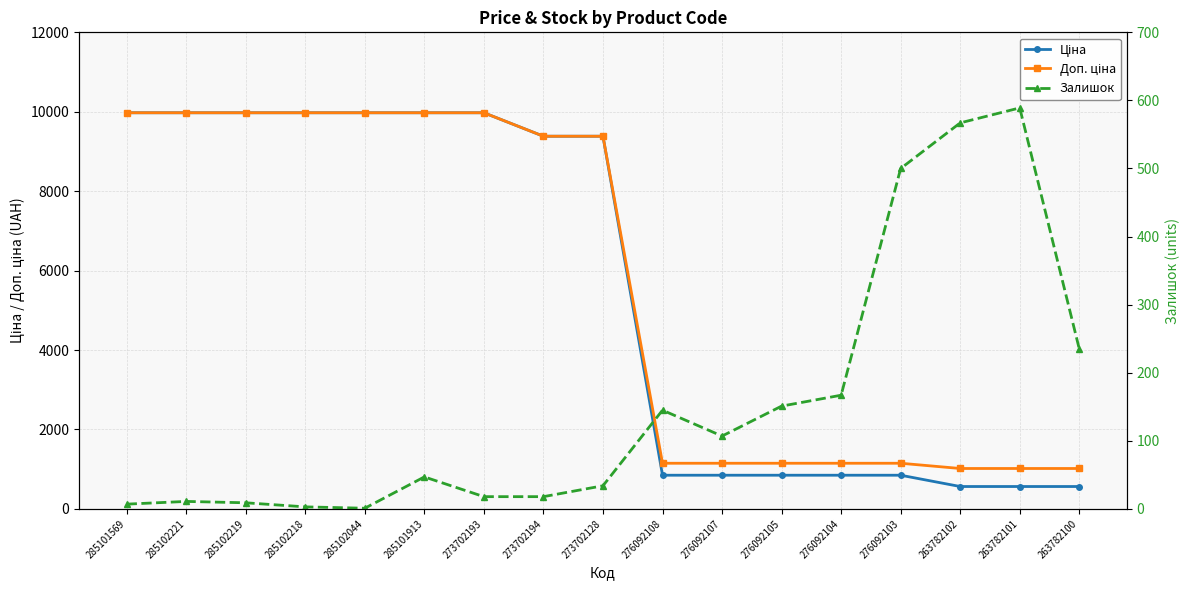

Which category has the highest value in the Ціна series?

285101569